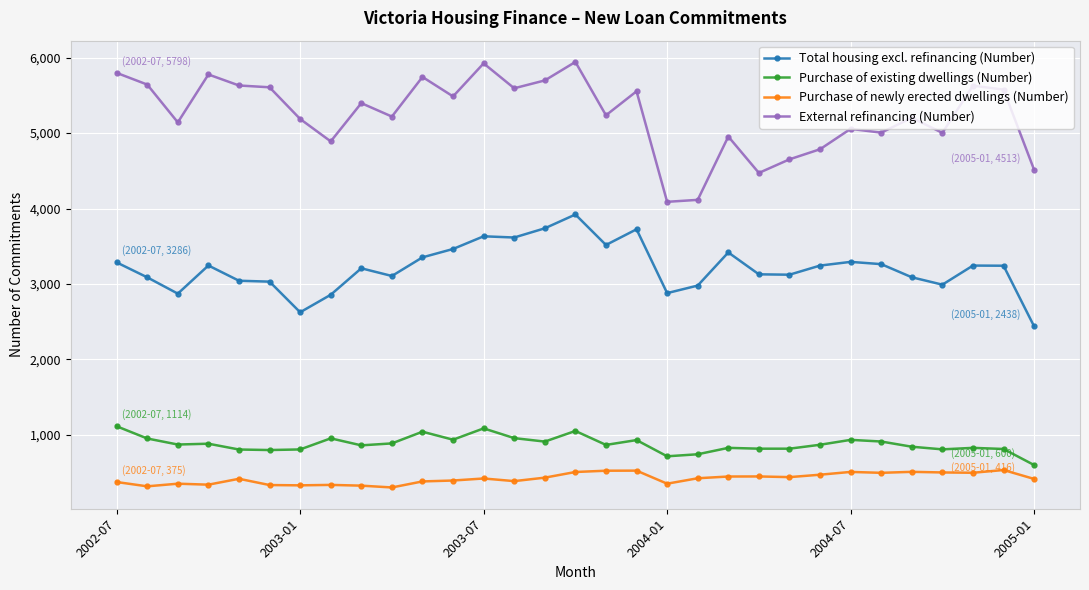

List the series in order of their peak value, highest first.

External refinancing (Number), Total housing excl. refinancing (Number), Purchase of existing dwellings (Number), Purchase of newly erected dwellings (Number)